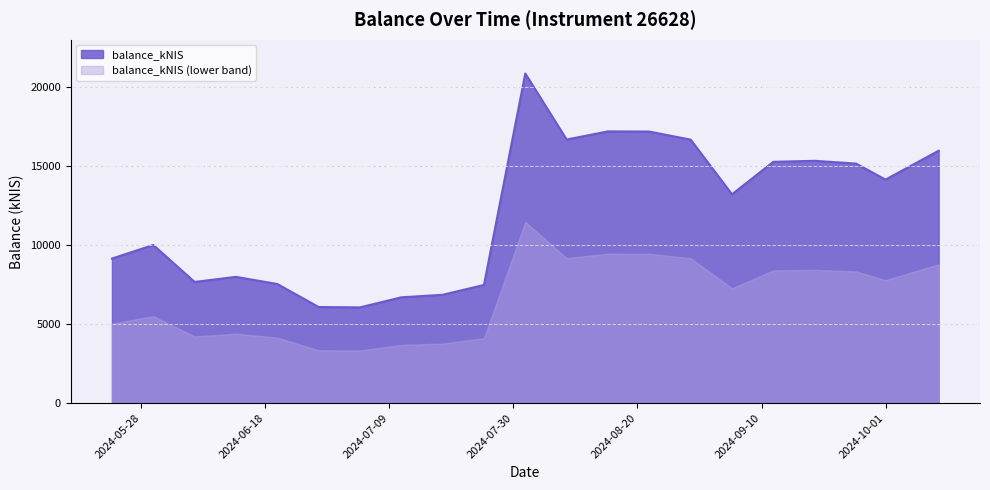

What is the approximate value at 2024-06-27?

6083.5